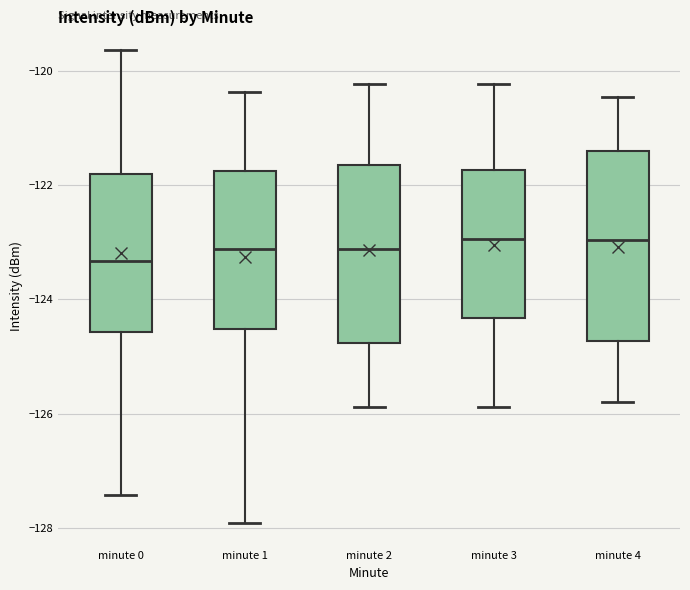

Which box's median line is the lowest?

minute 0